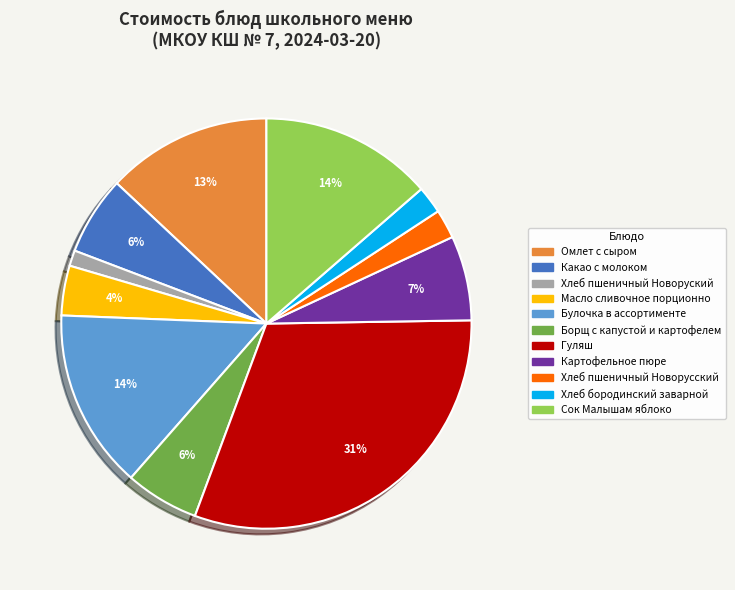

To the nearest percent, what portion does Булочка в ассортименте represent?

14%